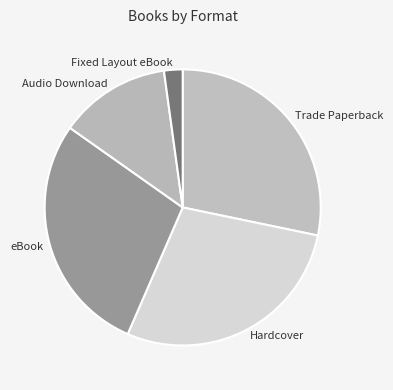

Which category has the smallest portion of the pie?

Fixed Layout eBook